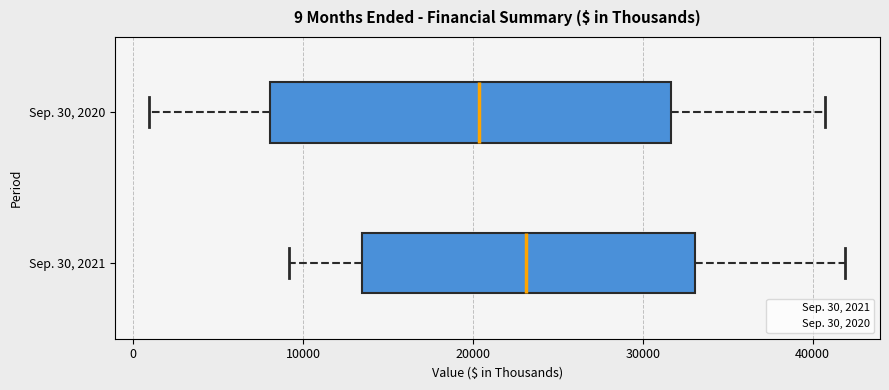

Which box is the widest, from its left edge to its right edge?

Sep. 30, 2020